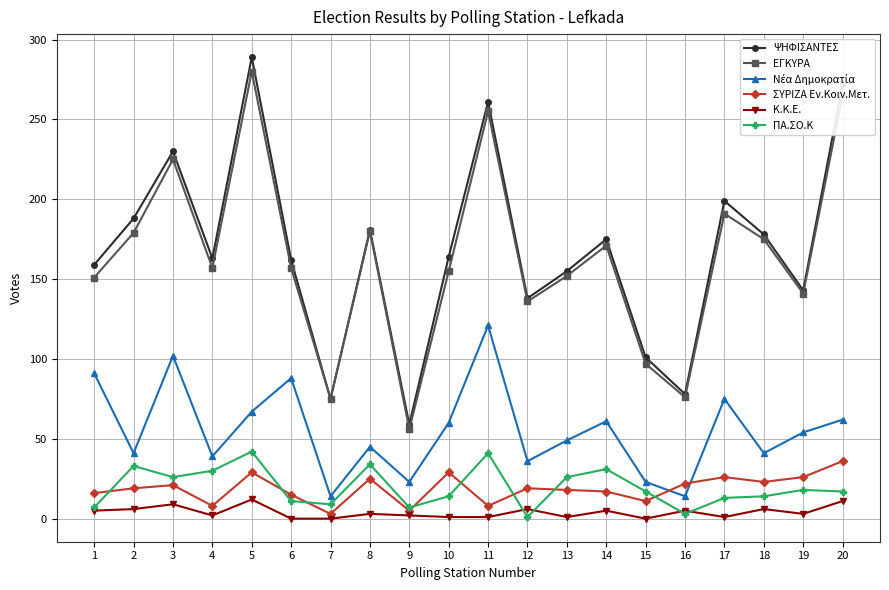

Read the ΠΑ.ΣΟ.Κ value at 14.

31